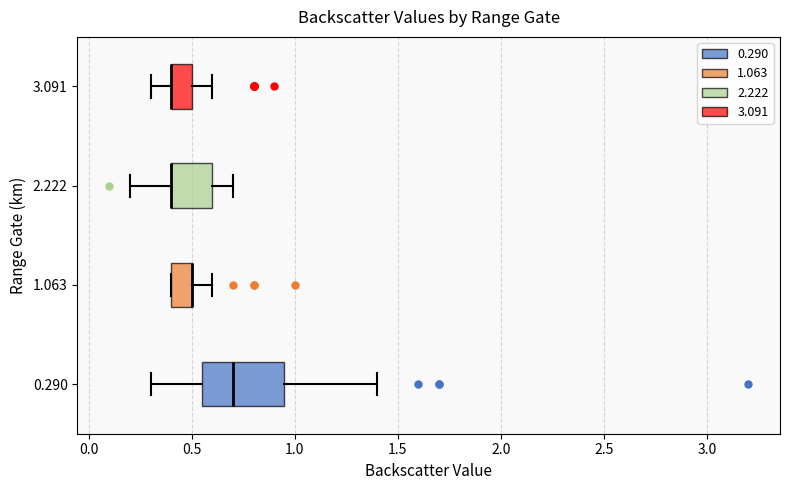

Where does the median line of the box at y = 0.290 sit on the x-axis? The values are not printed on the chart, so give them approximately, as read against the axis.

0.70